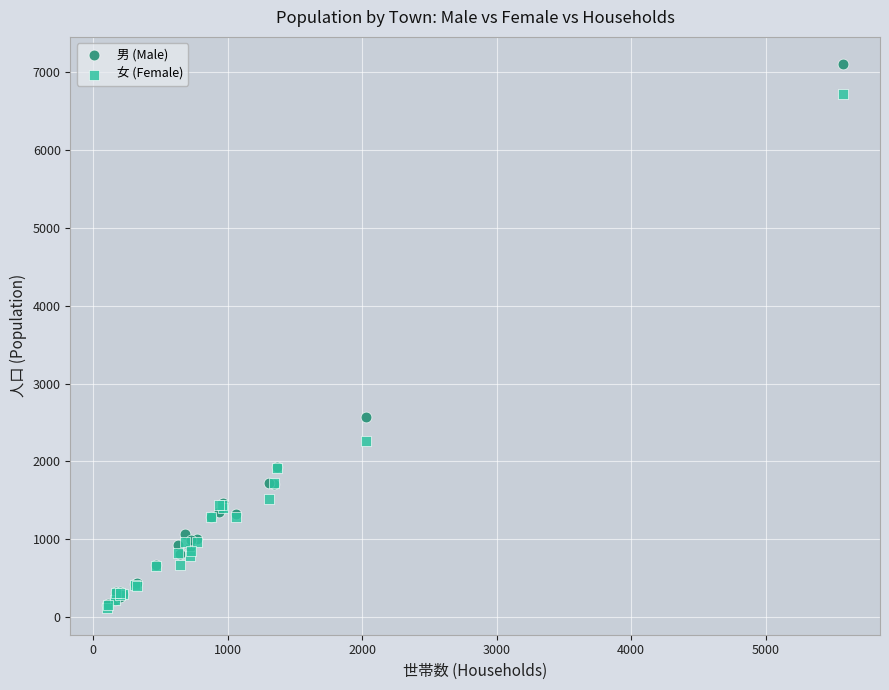

What are all the series names shown in the legend?

男 (Male), 女 (Female)